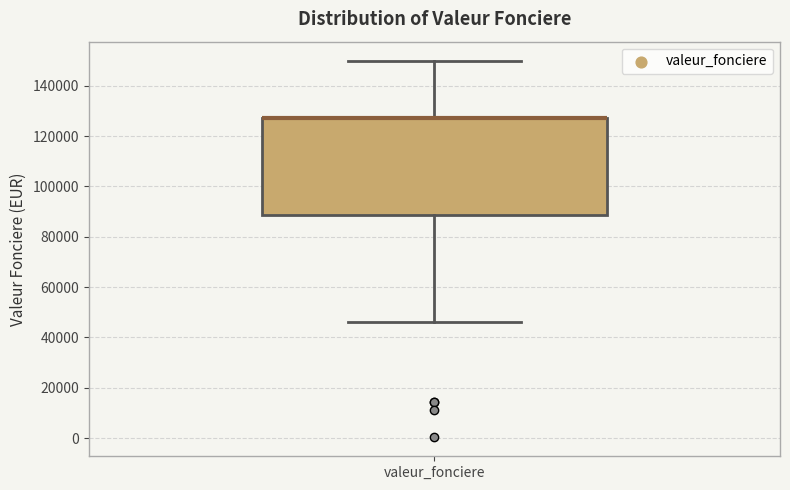

Where is the upper edge of the box for valeur_fonciere on the y-axis? The values are not printed on the chart, so give them approximately, as read against the axis.

128000